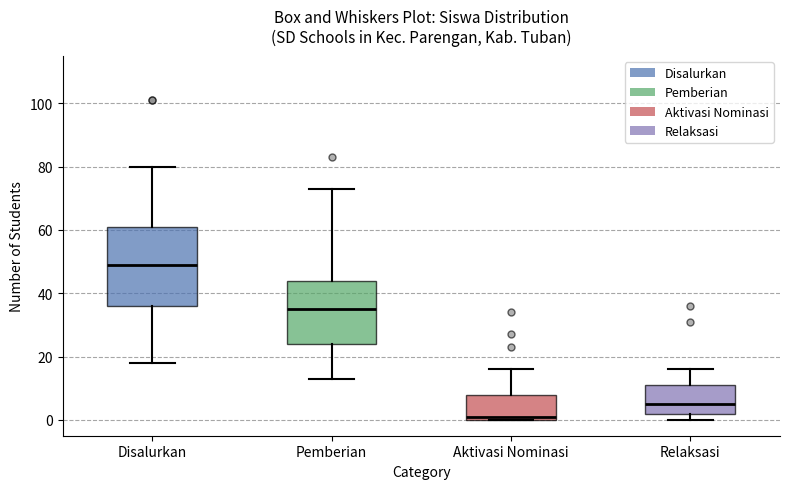

Which box has the highest median line?

Disalurkan